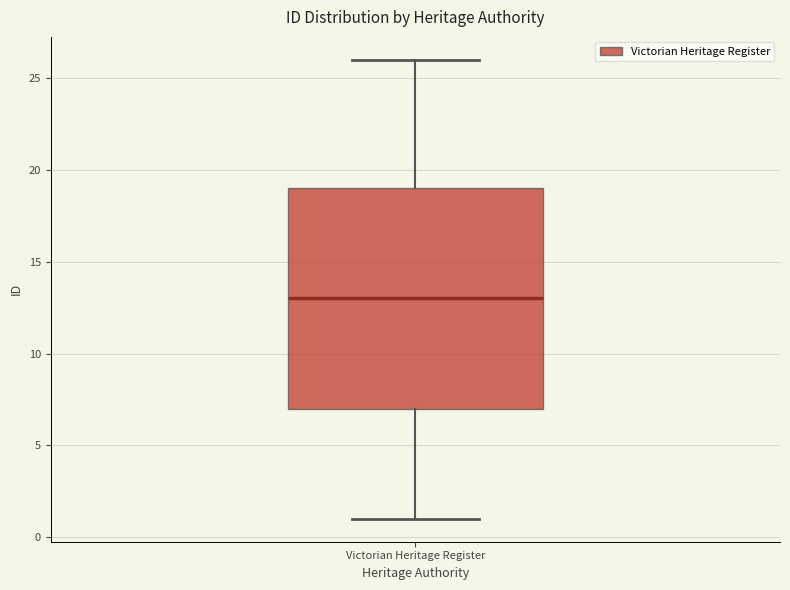

Where is the upper edge of the box for Victorian Heritage Register on the y-axis? The values are not printed on the chart, so give them approximately, as read against the axis.

19